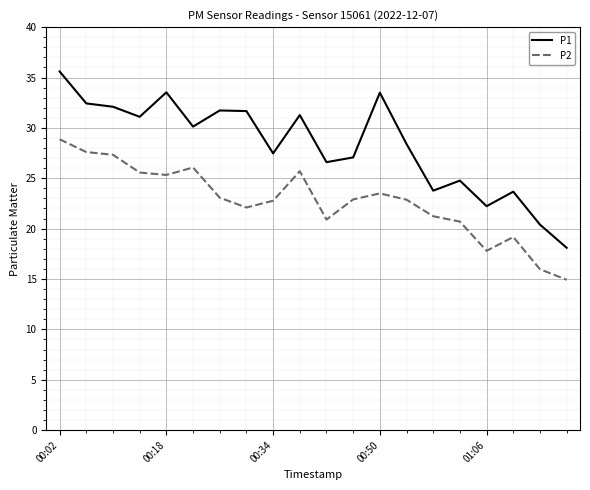

Rank the series by their average value, from lowest to highest.

P2, P1